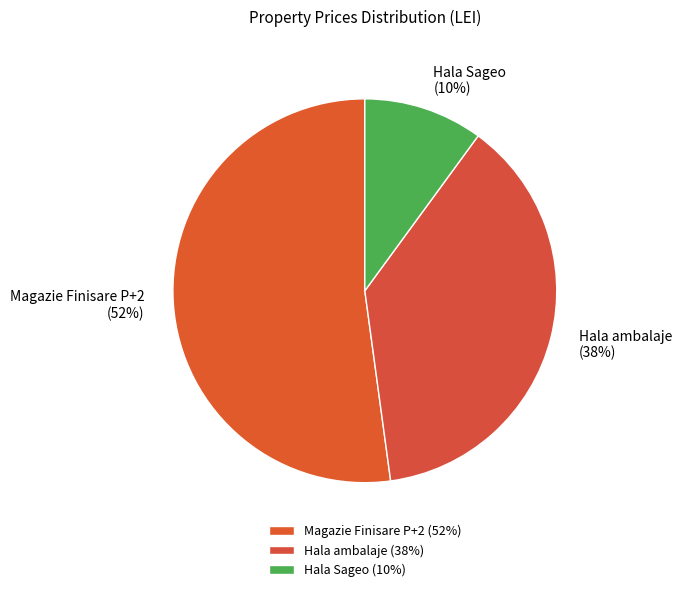

Between Hala ambalaje and Hala Sageo, which is larger?

Hala ambalaje